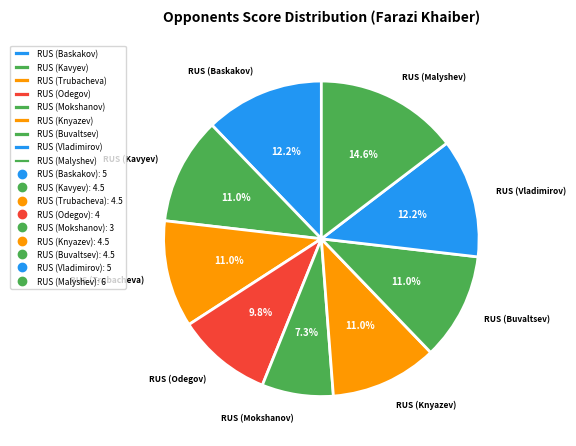

How much of the chart is everything except RUS (Baskakov)?

87.8%